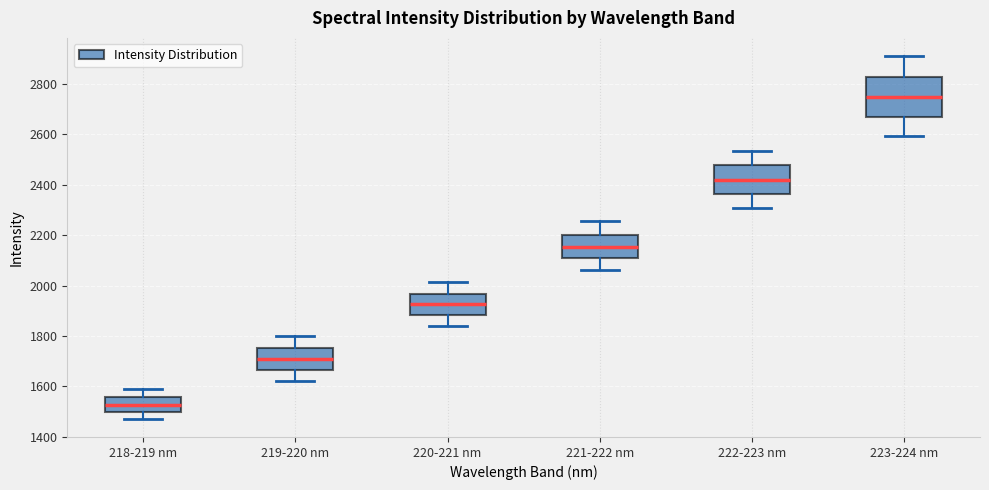

Where does the median line of the box for 222-223 nm sit on the y-axis? The values are not printed on the chart, so give them approximately, as read against the axis.

2420